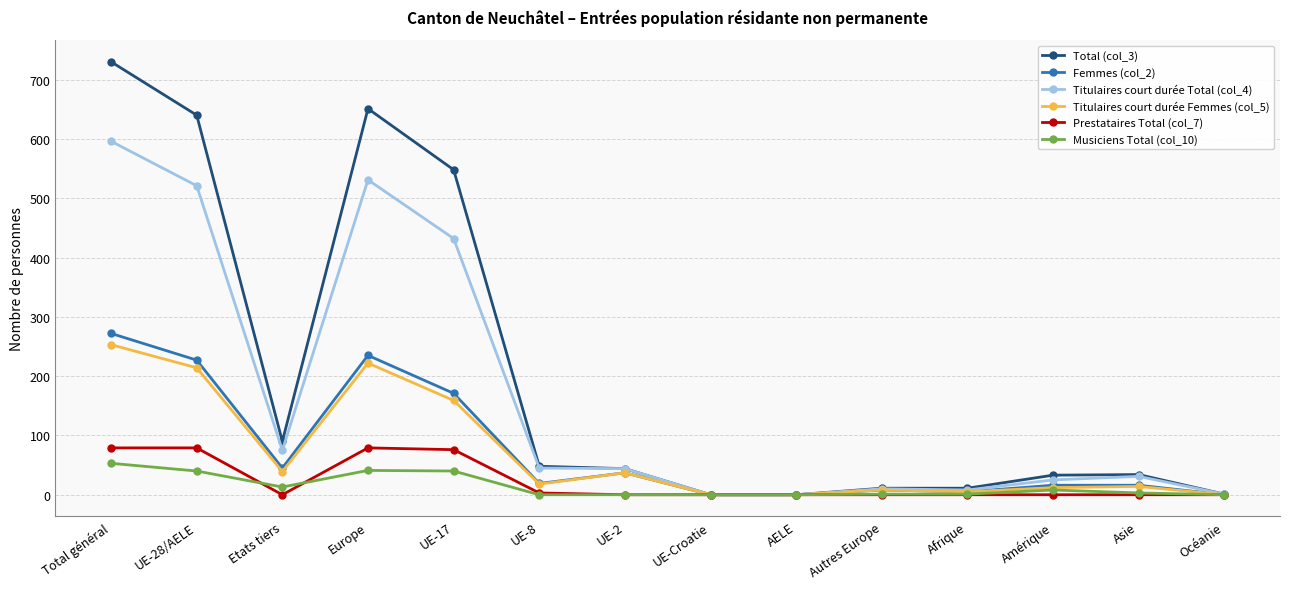

True or false: Total (col_3) has a value of 1117 at Total général.

False